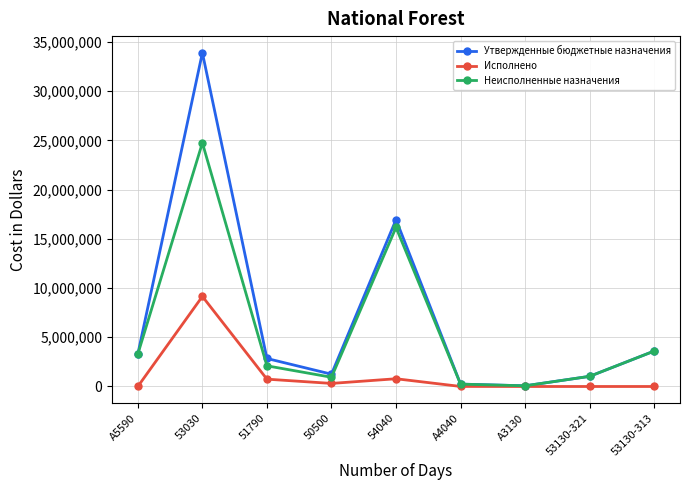

What is the maximum value for Исполнено?

9151900.0